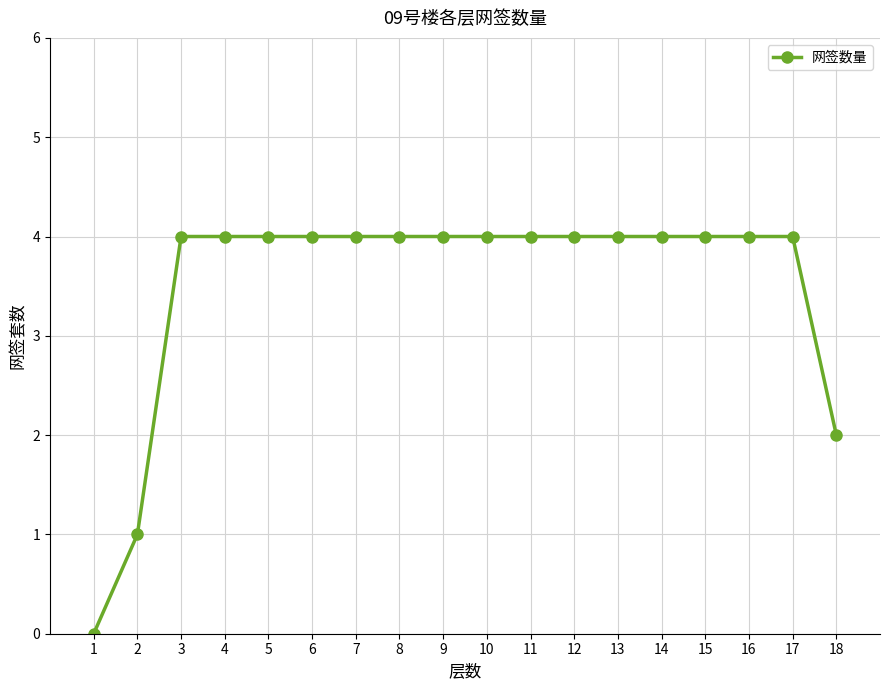

Approximately how many times larger is the value at 15 compared to 12?

1.0